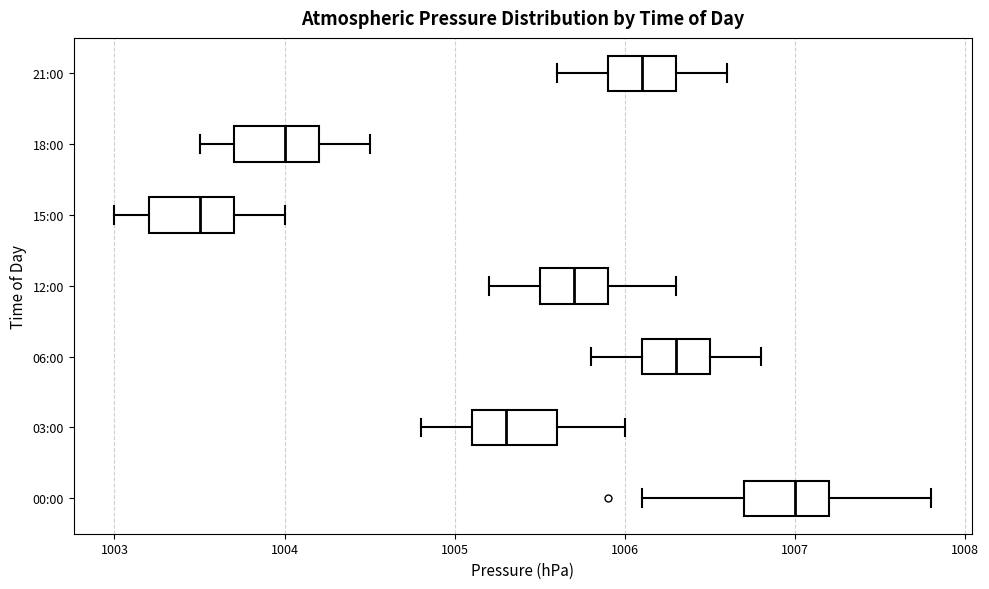

Reading bottom to top, read every box against the x-axis: the position of its median line, the range the box covers, and the ends of its whiskers. The values are not printed on the chart, so give them approximately, as read against the axis.

00:00: median 1007.0, box 1006.7 to 1007.2, whiskers 1006.1 to 1007.8
03:00: median 1005.3, box 1005.1 to 1005.6, whiskers 1004.8 to 1006.0
06:00: median 1006.3, box 1006.1 to 1006.5, whiskers 1005.8 to 1006.8
12:00: median 1005.7, box 1005.5 to 1005.9, whiskers 1005.2 to 1006.3
15:00: median 1003.5, box 1003.2 to 1003.7, whiskers 1003.0 to 1004.0
18:00: median 1004.0, box 1003.7 to 1004.2, whiskers 1003.5 to 1004.5
21:00: median 1006.1, box 1005.9 to 1006.3, whiskers 1005.6 to 1006.6